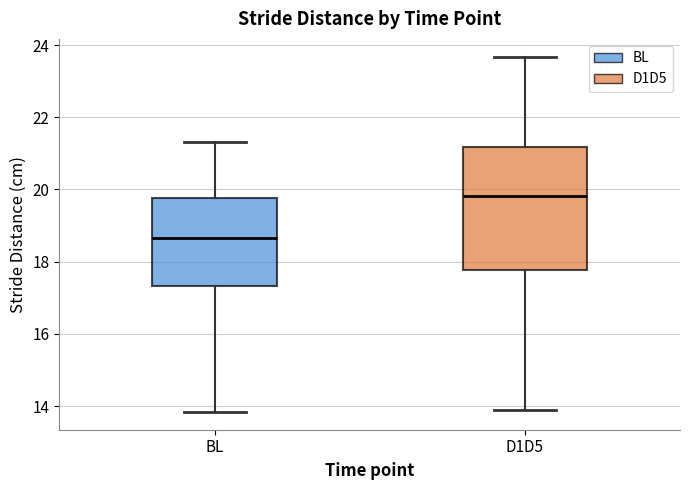

Comparing the boxes themselves (not the whiskers), which one is the tallest?

D1D5